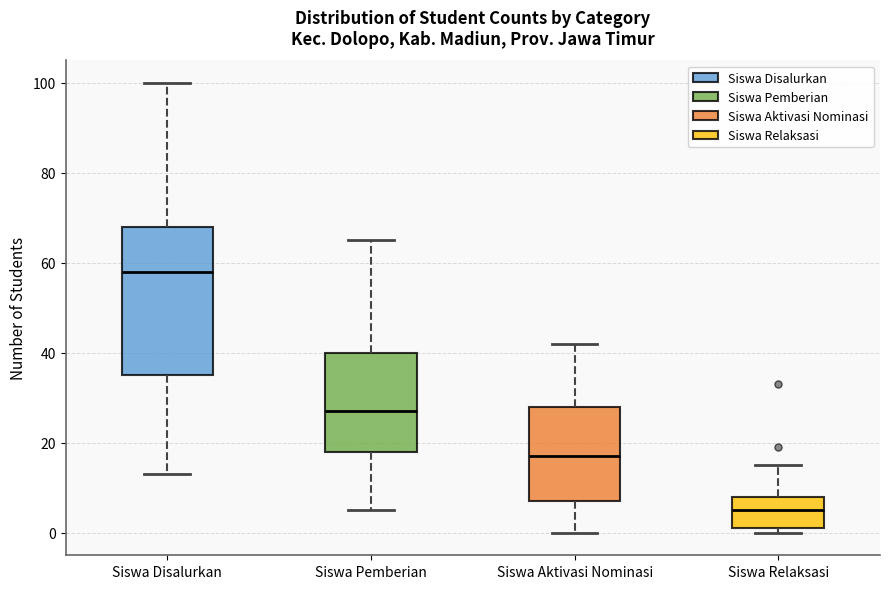

Reading left to right, read every box against the y-axis: the position of its median line, the range the box covers, and the ends of its whiskers. The values are not printed on the chart, so give them approximately, as read against the axis.

Siswa Disalurkan: median 58, box 36 to 68, whiskers 14 to 100
Siswa Pemberian: median 28, box 18 to 40, whiskers 6 to 66
Siswa Aktivasi Nominasi: median 18, box 8 to 28, whiskers 0 to 42
Siswa Relaksasi: median 6, box 2 to 8, whiskers 0 to 16